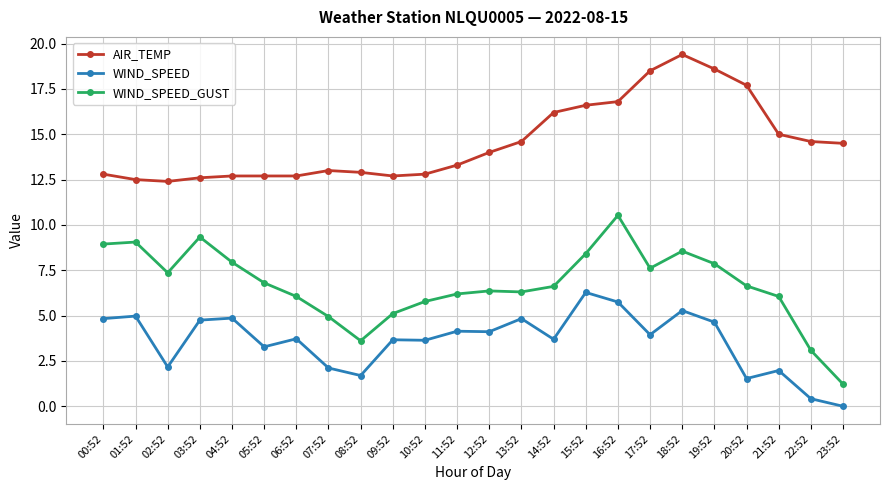

True or false: AIR_TEMP and WIND_SPEED_GUST intersect in this chart.

False